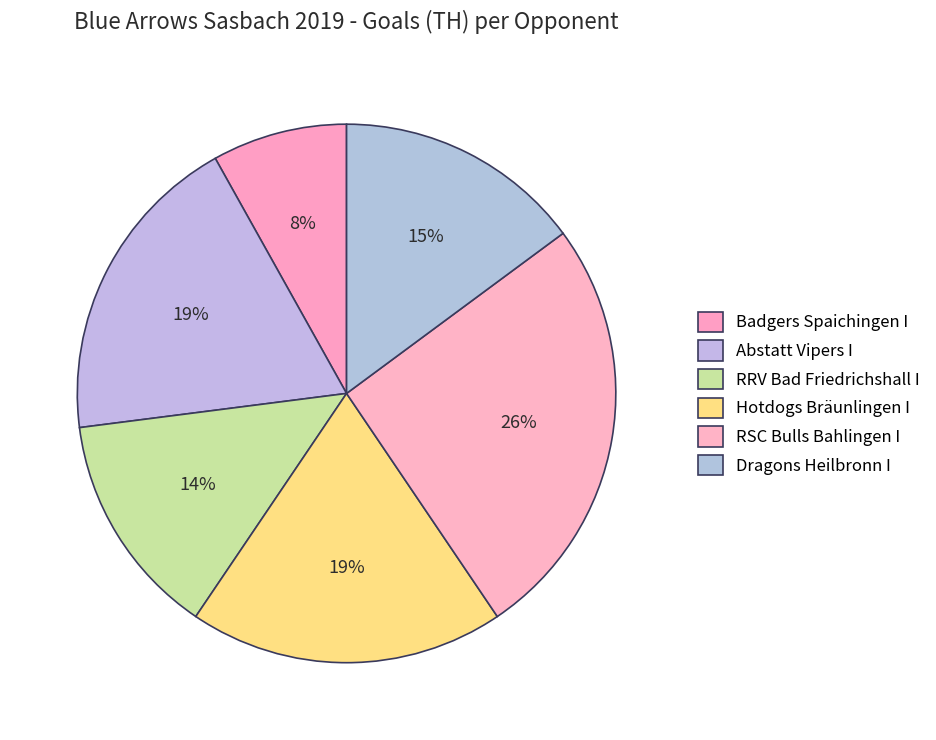

To the nearest percent, what is the difference between the Dragons Heilbronn I and RRV Bad Friedrichshall I slice percentages?

1%